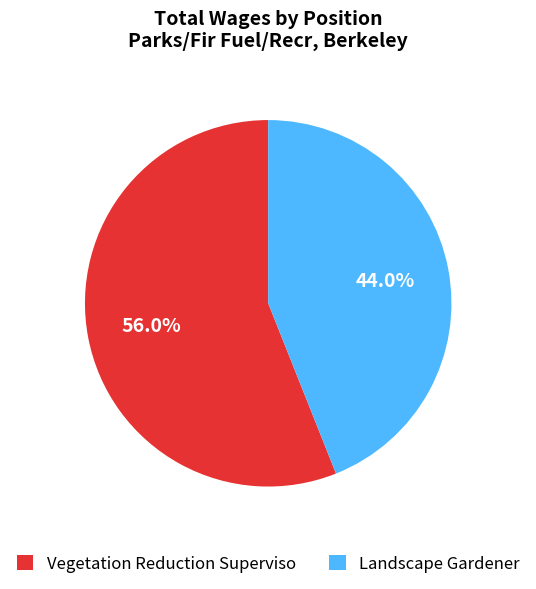

Between Vegetation Reduction Superviso and Landscape Gardener, which is larger?

Vegetation Reduction Superviso